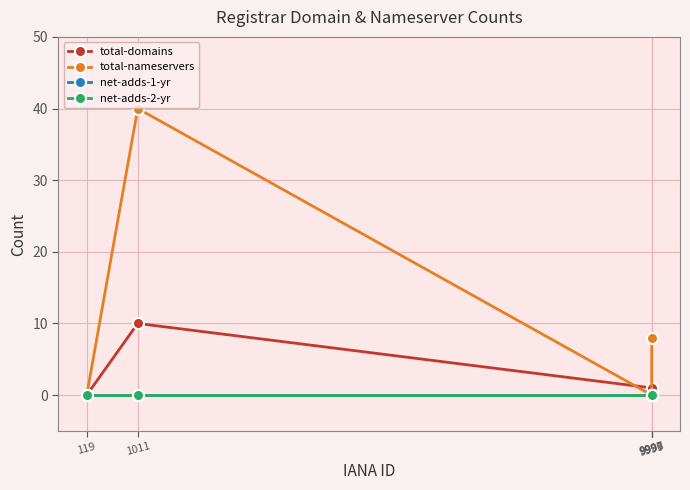

The total-nameservers series shows 3 at 9999. True or false?

False